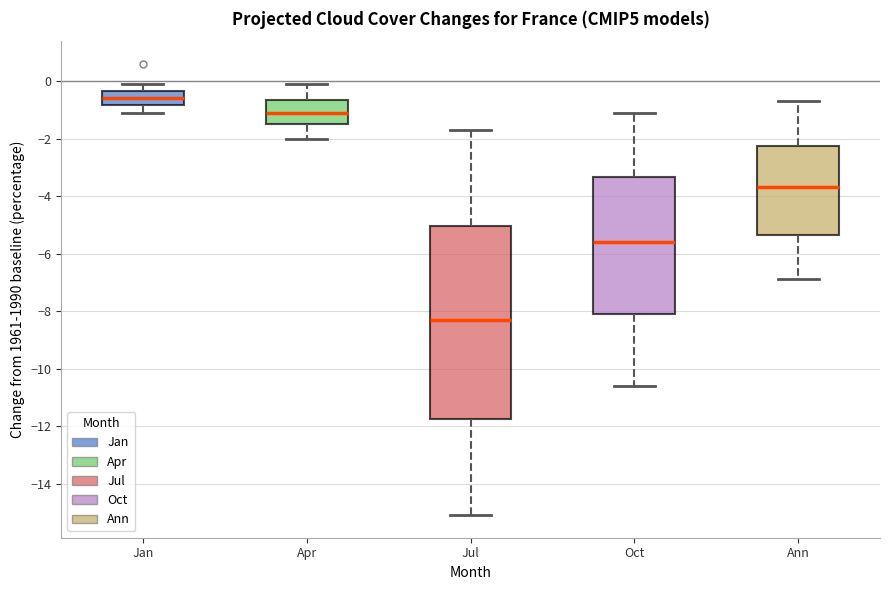

Reading left to right, transcribe this box plot: for each box, give where its median line is, the range the box spans, and where its two whiskers end, as read against the y-axis. The values are not printed on the chart, so give them approximately, as read against the axis.

Jan: median -0.6, box -0.8 to -0.4, whiskers -1.0 to 0.0
Apr: median -1.0, box -1.4 to -0.6, whiskers -2.0 to 0.0
Jul: median -8.2, box -11.8 to -5.0, whiskers -15.0 to -1.6
Oct: median -5.6, box -8.0 to -3.4, whiskers -10.6 to -1.0
Ann: median -3.6, box -5.4 to -2.2, whiskers -6.8 to -0.6